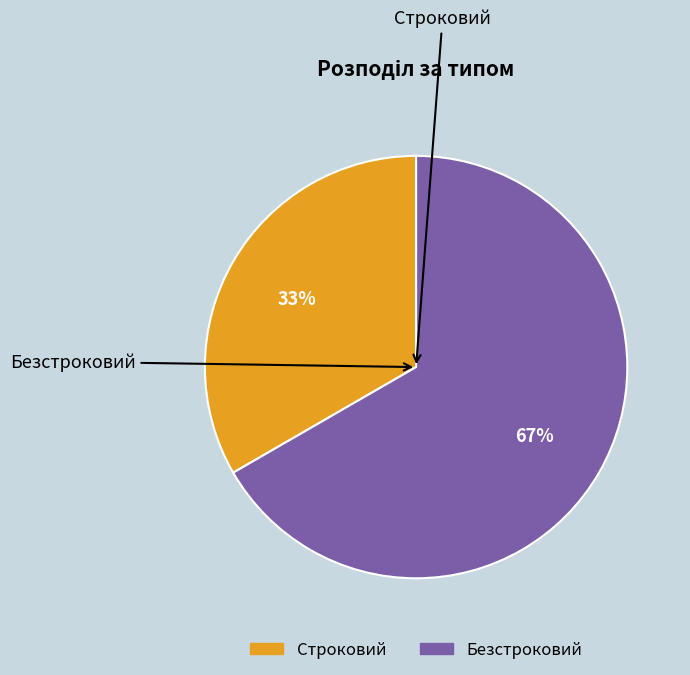

Does Строковий represent more than half of the total?

No